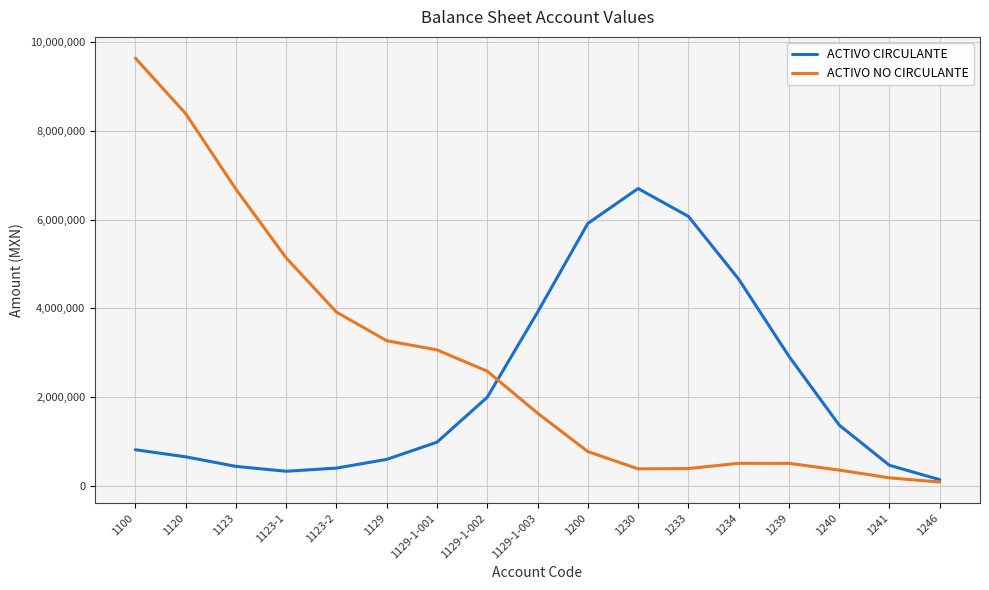

List the series in order of their overall mean, lowest first.

ACTIVO CIRCULANTE, ACTIVO NO CIRCULANTE